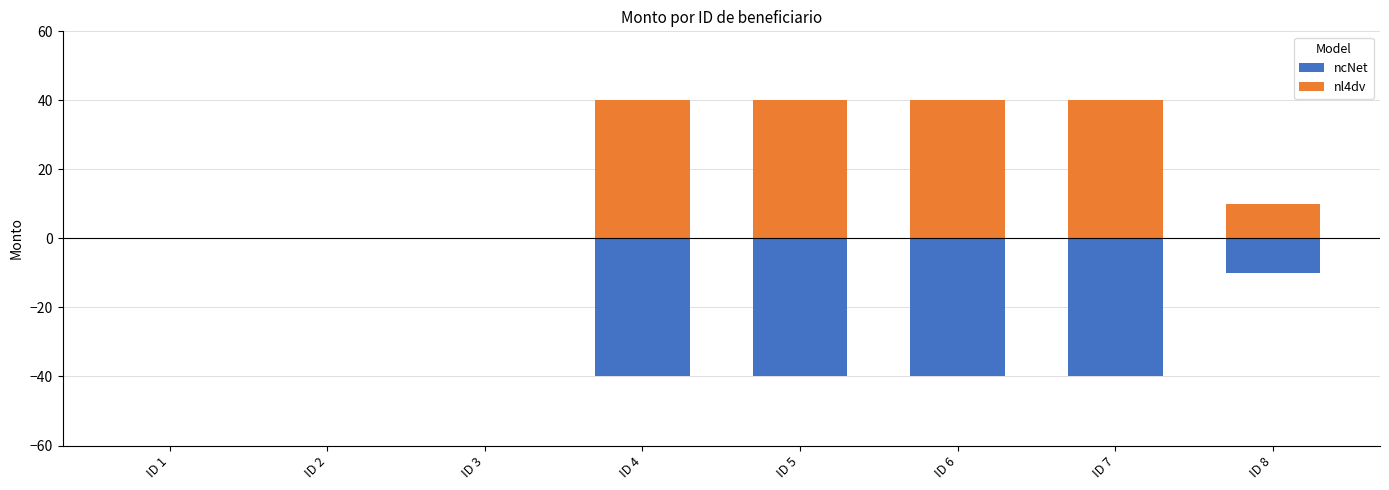

Which series changed the most between ID 3 and ID 5?

ncNet